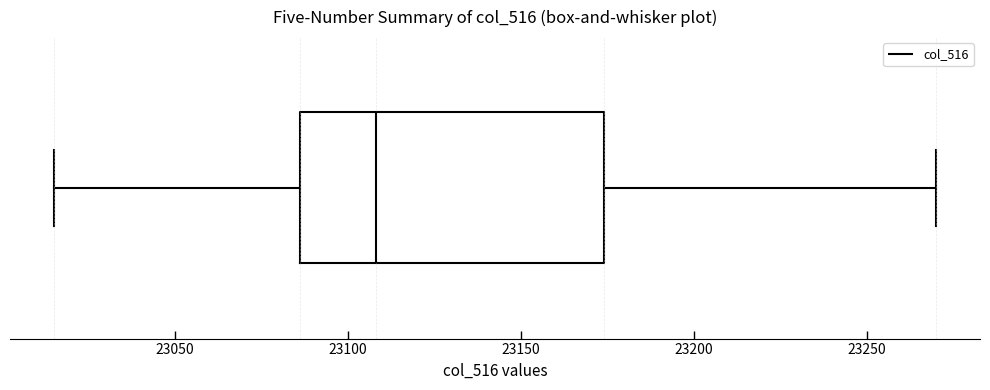

Transcribe this box plot: give where the median line is, the range the box spans, and where the two whiskers end, as read against the x-axis. The values are not printed on the chart, so give them approximately, as read against the axis.

median 23110, box 23085 to 23175, whiskers 23015 to 23270